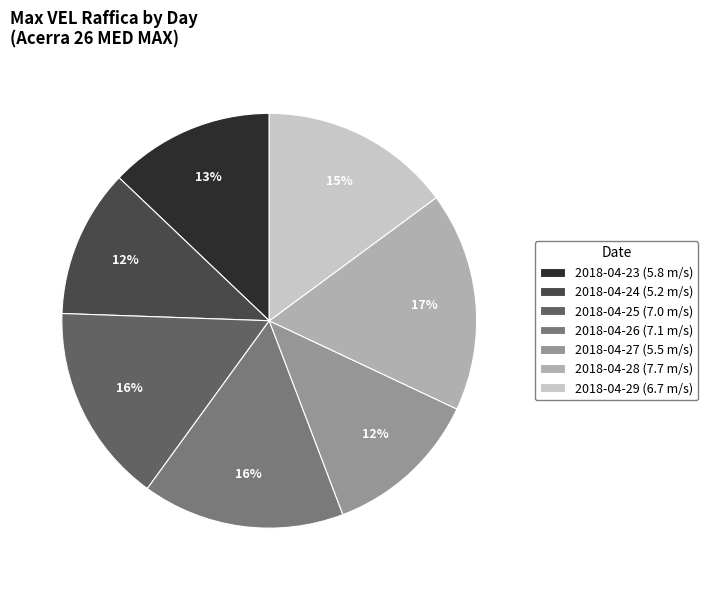

Rank the categories by value from lowest to highest.

2018-04-24, 2018-04-27, 2018-04-23, 2018-04-29, 2018-04-25, 2018-04-26, 2018-04-28